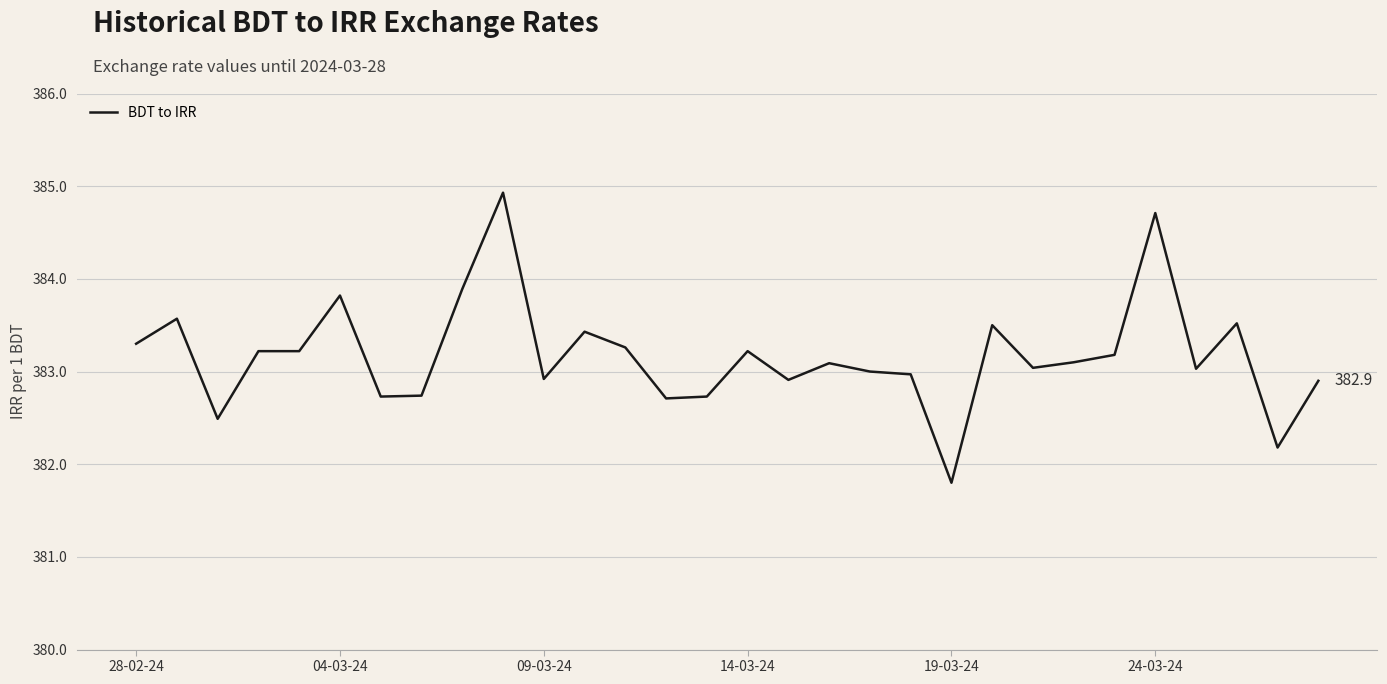

What is the smallest value displayed?

381.8